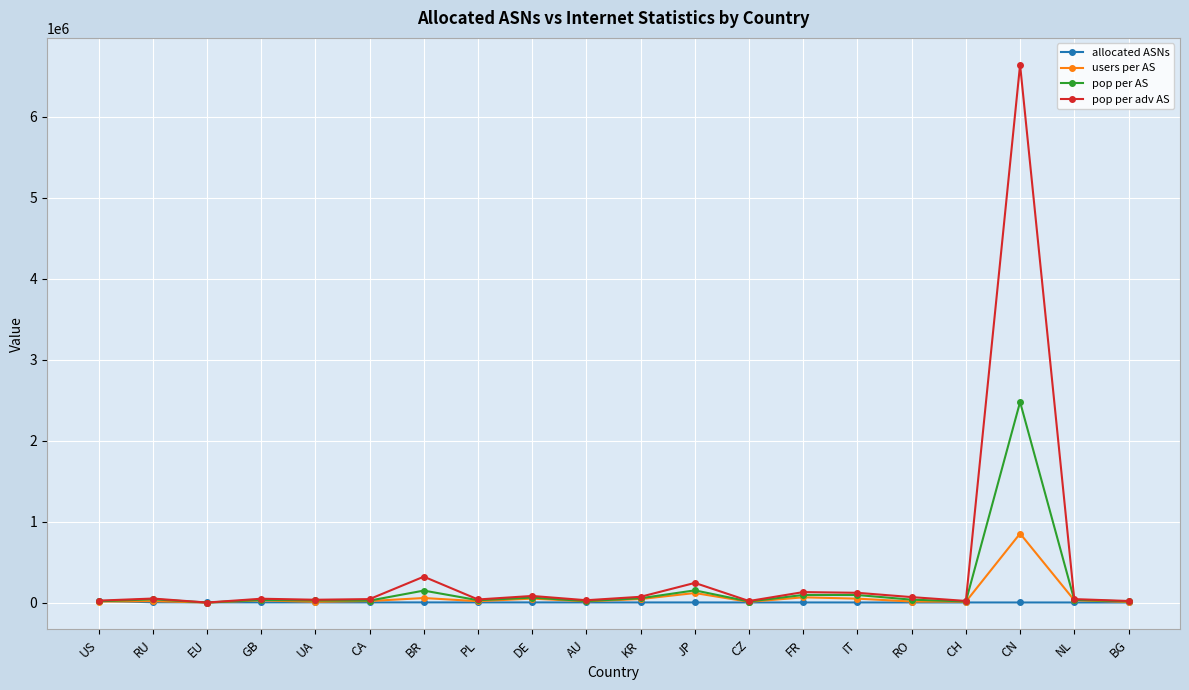

What is the approximate value of pop per AS at CZ, to the nearest 10?

12710